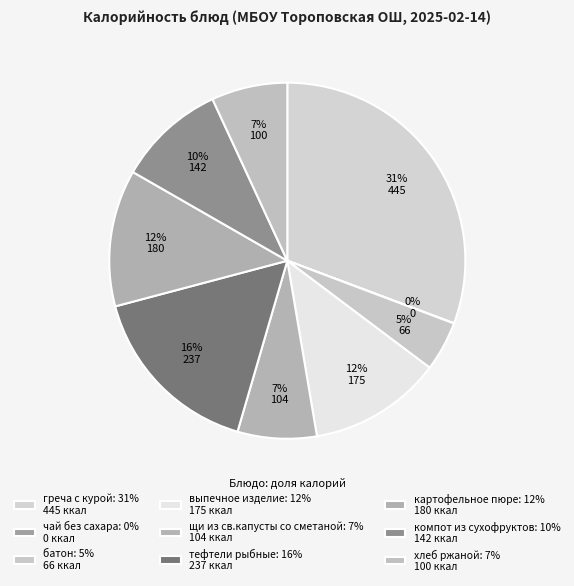

To the nearest percent, what is the combined percentage of хлеб ржаной and компот из сухофруктов?

17%